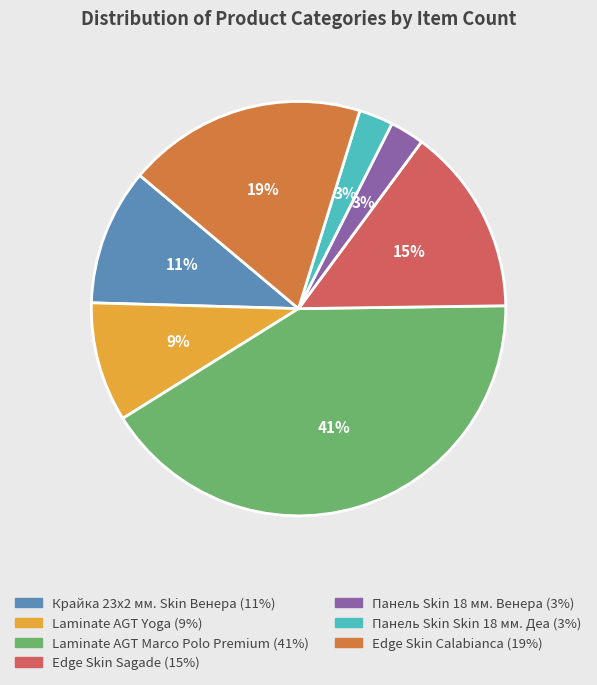

Is there any slice that represents more than half of the pie?

No